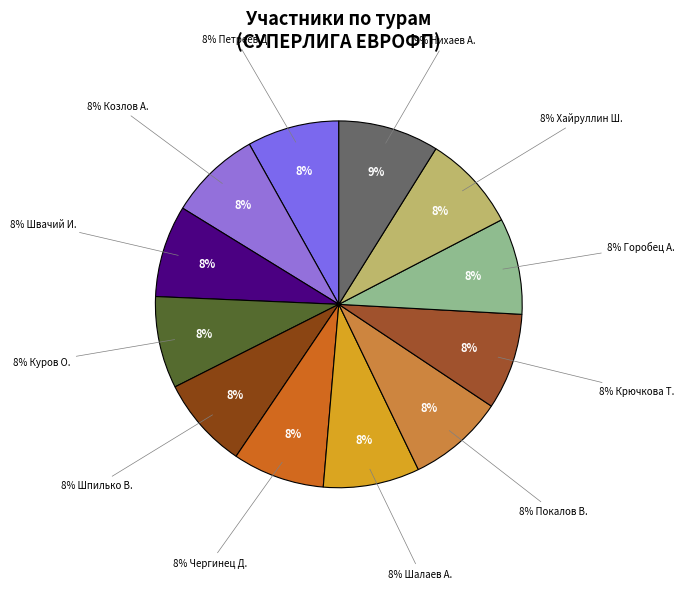

To the nearest percent, what portion does Петреев Д. represent?

8%